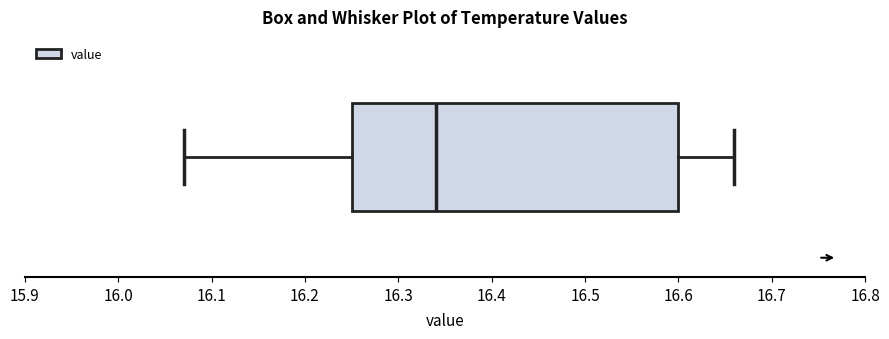

Transcribe this box plot: give where the median line is, the range the box spans, and where the two whiskers end, as read against the x-axis. The values are not printed on the chart, so give them approximately, as read against the axis.

median 16.34, box 16.25 to 16.60, whiskers 16.07 to 16.66